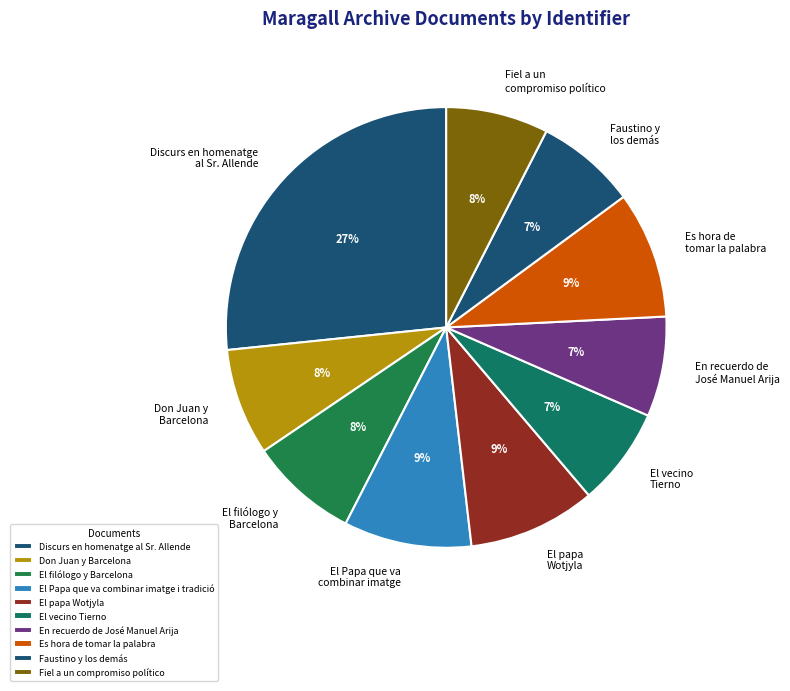

To the nearest percent, what portion does El Papa que va combinar imatge i tradició represent?

9%